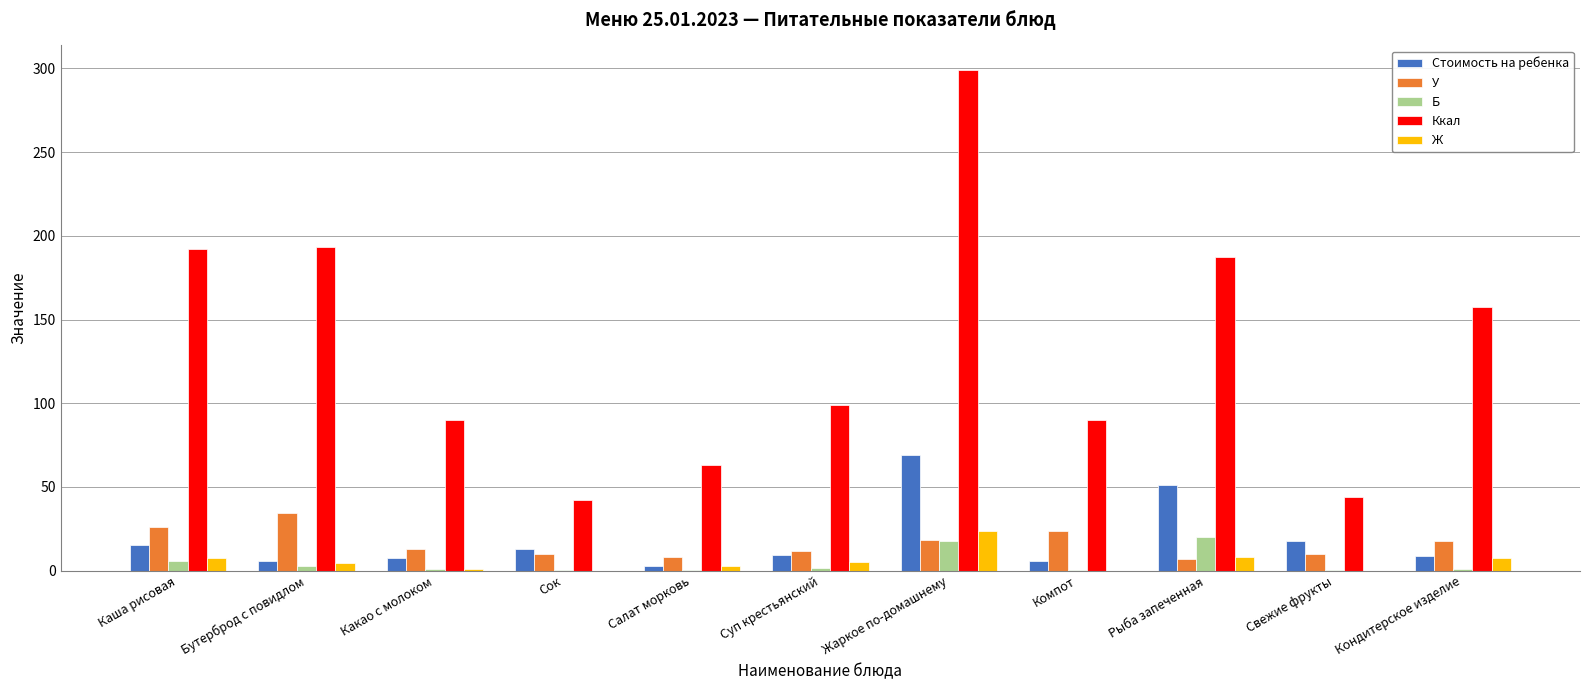

What is the sum of all Стоимость на ребенка values?

205.8